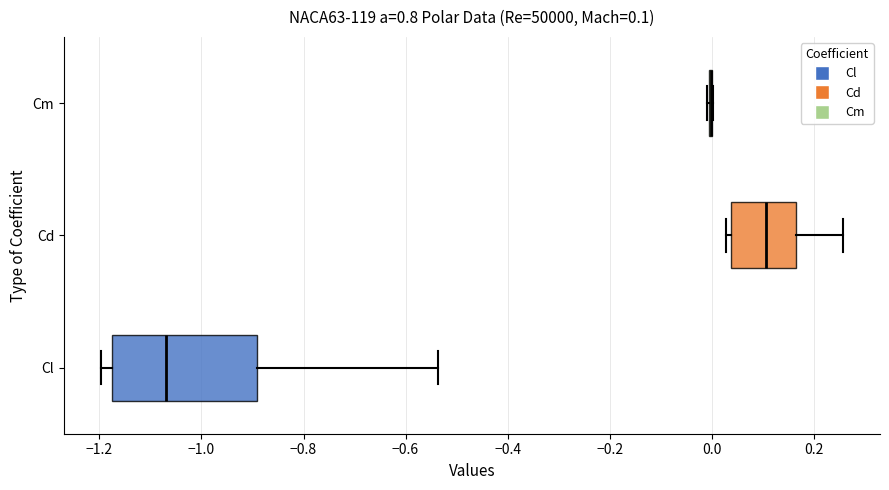

Which box is the widest, from its left edge to its right edge?

Cl